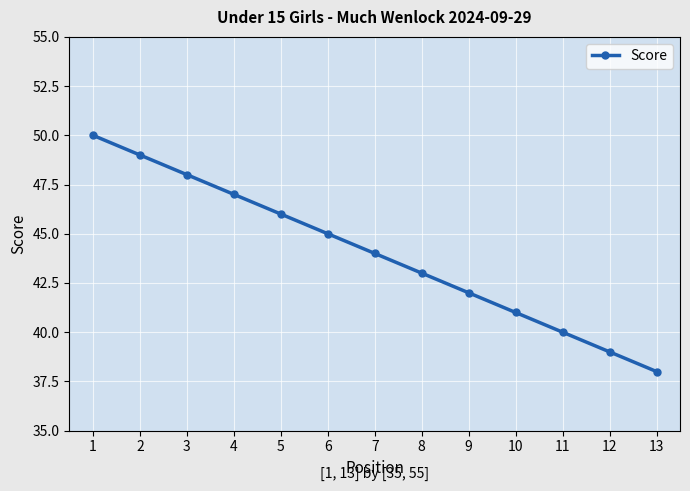

The value at 6 is 16. True or false?

False